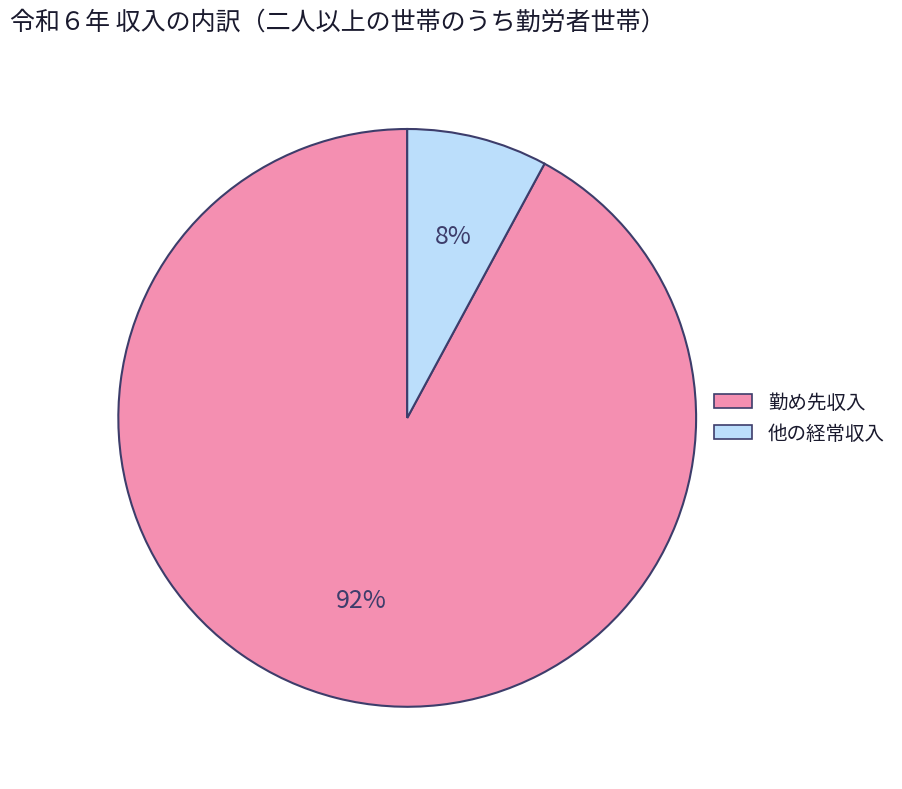

Combined, do 他の経常収入 and 勤め先収入 account for over 50%?

Yes